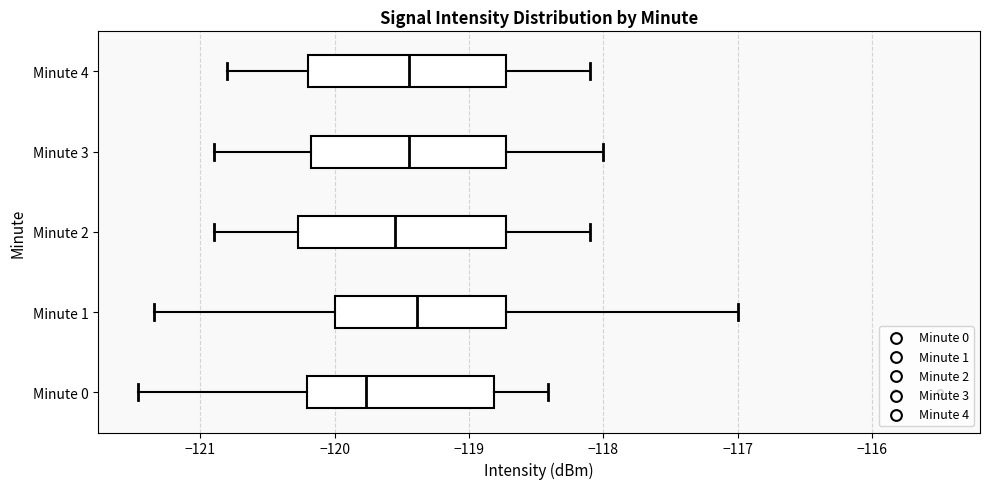

Reading bottom to top, read every box against the x-axis: the position of its median line, the range the box covers, and the ends of its whiskers. The values are not printed on the chart, so give them approximately, as read against the axis.

Minute 0: median -119.8, box -120.2 to -118.8, whiskers -121.5 to -118.4
Minute 1: median -119.4, box -120.0 to -118.7, whiskers -121.3 to -117.0
Minute 2: median -119.5, box -120.3 to -118.7, whiskers -120.9 to -118.1
Minute 3: median -119.4, box -120.2 to -118.7, whiskers -120.9 to -118.0
Minute 4: median -119.4, box -120.2 to -118.7, whiskers -120.8 to -118.1